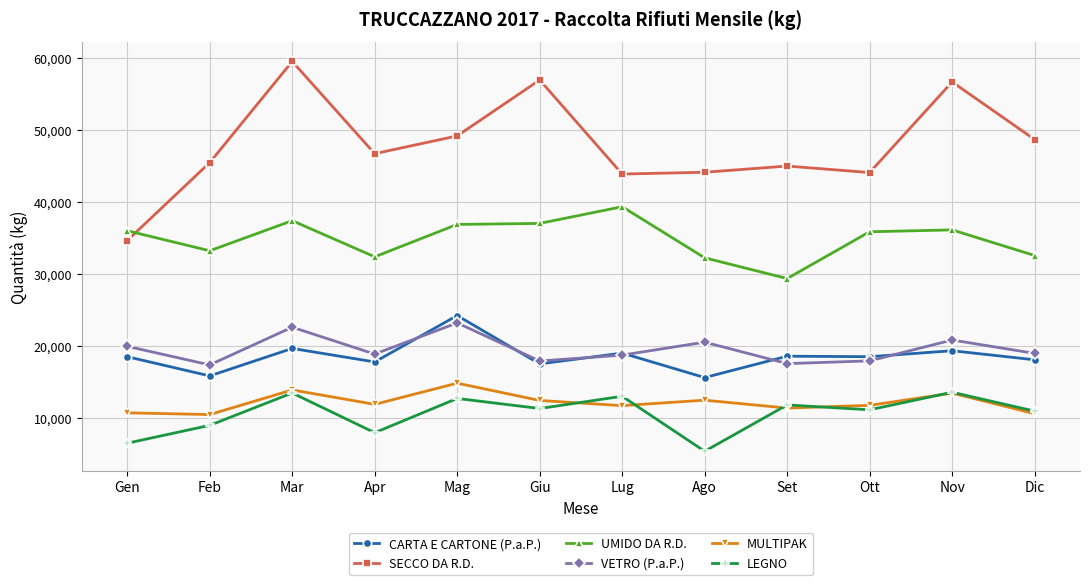

At which category is the sum across all series the highest?

Mar